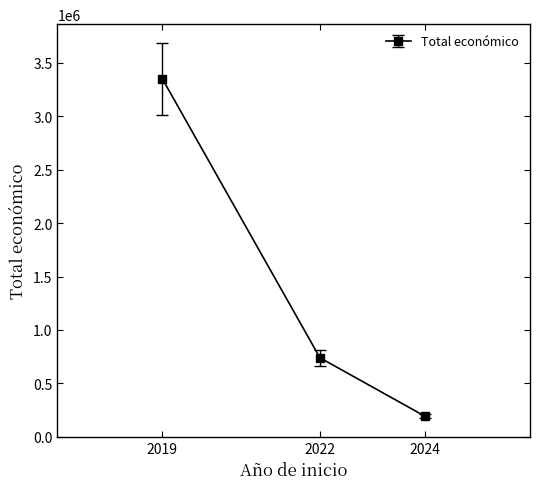

The value at 2022 is 262178. True or false?

False